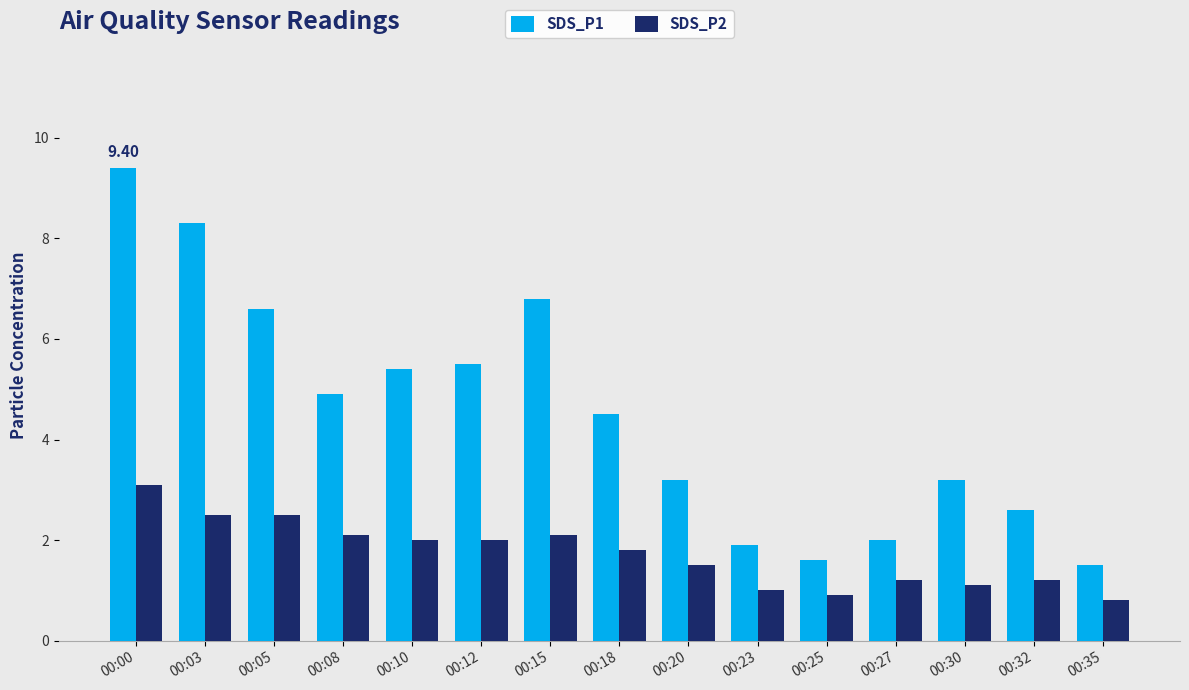

Where does the SDS_P2 series first go above 1?

00:00